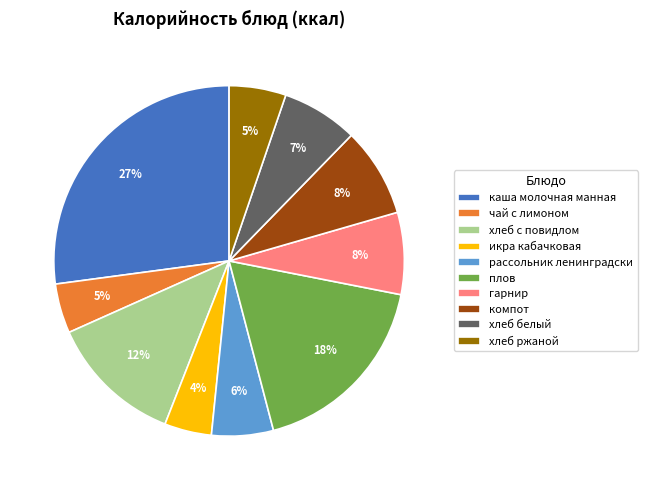

Is there a majority slice in this chart?

No